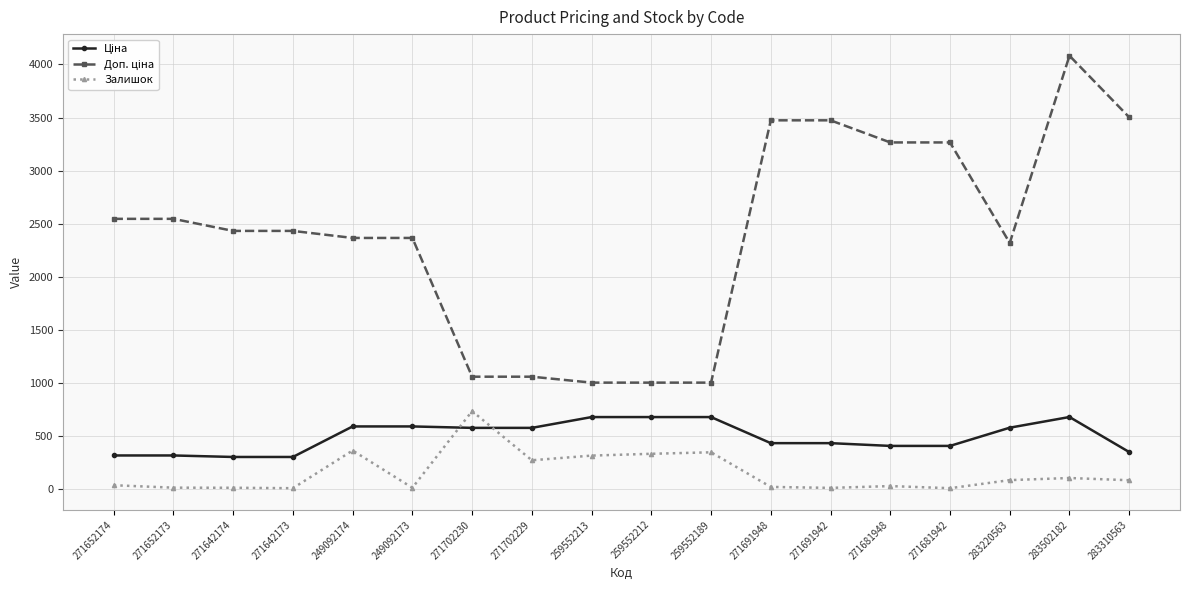

At which category is the sum across all series the highest?

283502182